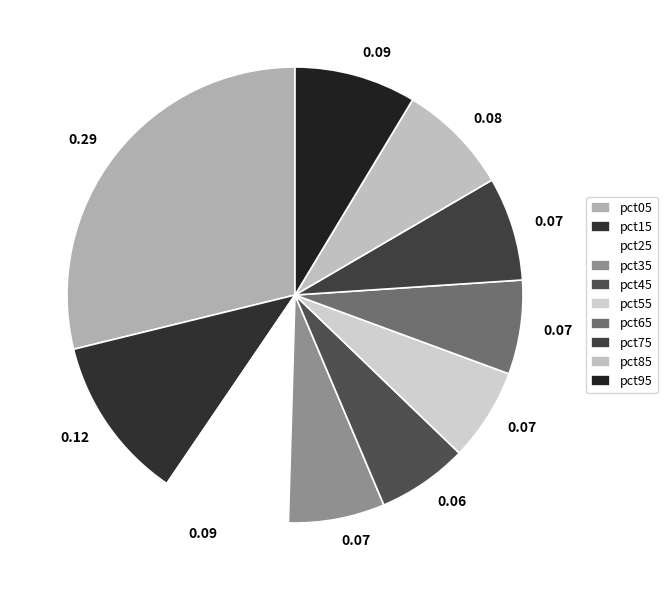

To the nearest percent, what is the average slice percentage?

10%